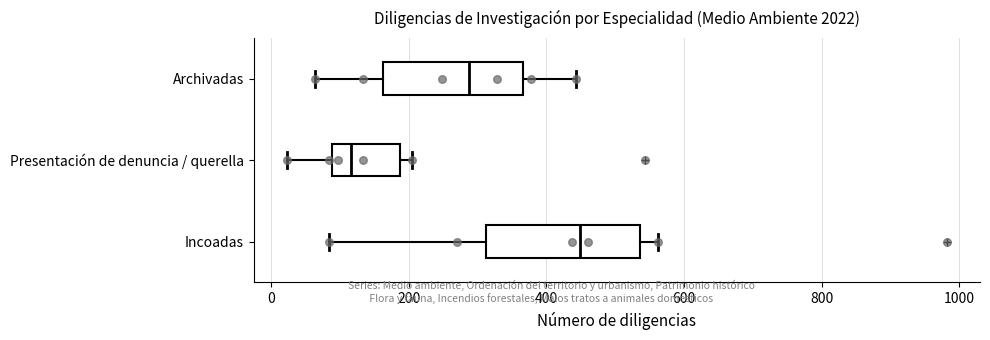

Which box's median line is the furthest to the right?

Incoadas